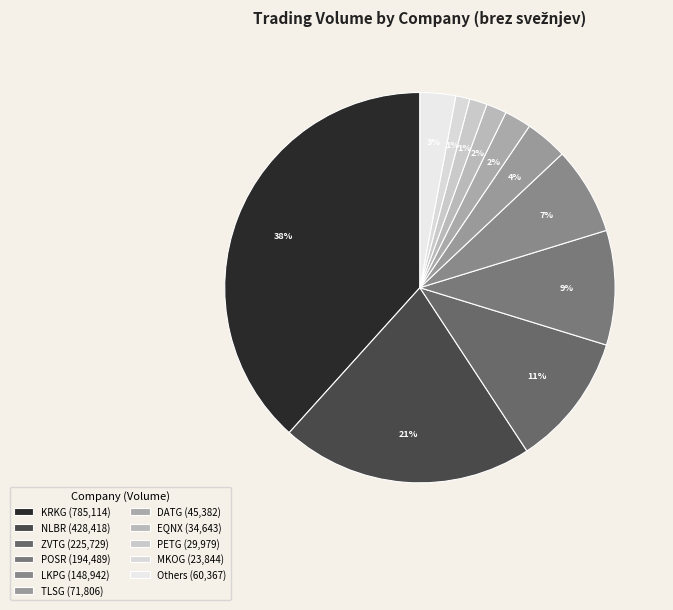

Is there a majority slice in this chart?

No